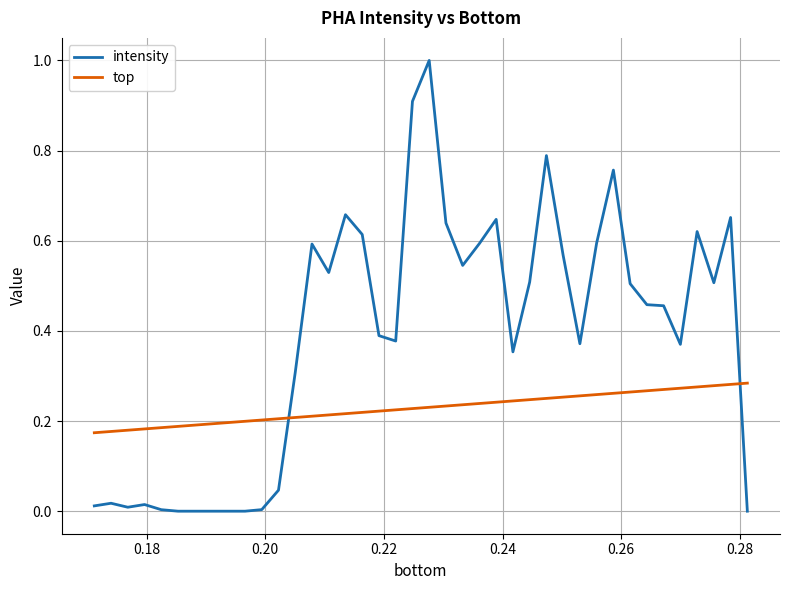

Which series has the largest total across all categories?

intensity